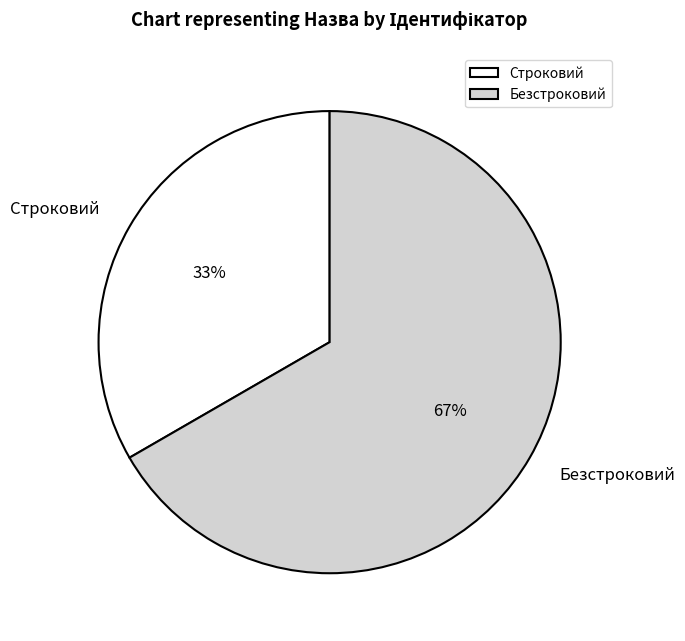

Count the number of slices in the pie.

2